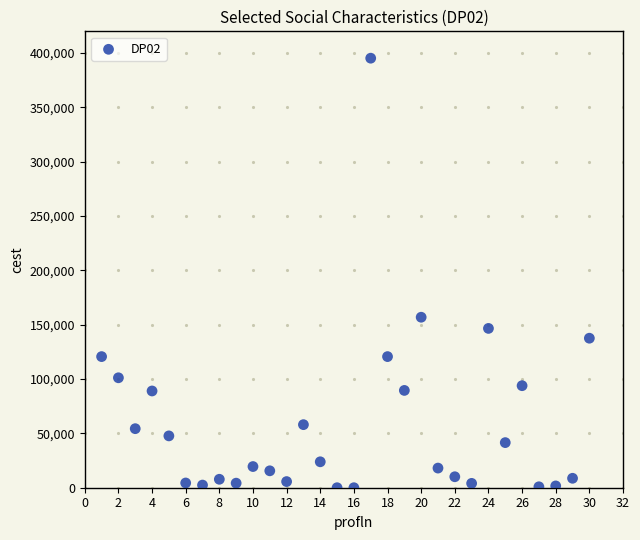

What Y value in the scatter plot is closest to 197644?

156900.0